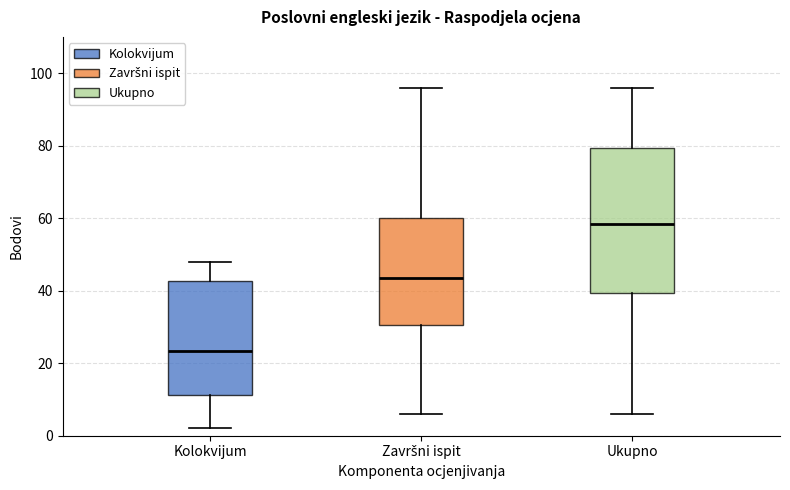

Comparing the boxes themselves (not the whiskers), which one is the tallest?

Ukupno